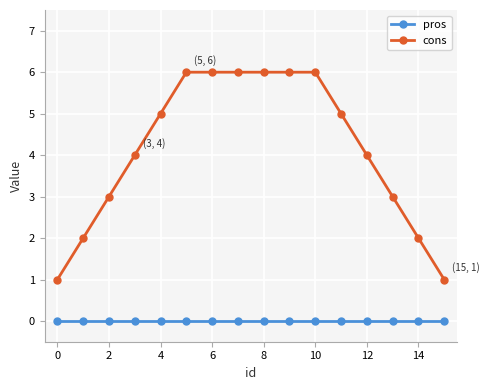

What is the difference between the maximum and minimum values in the cons series?

5